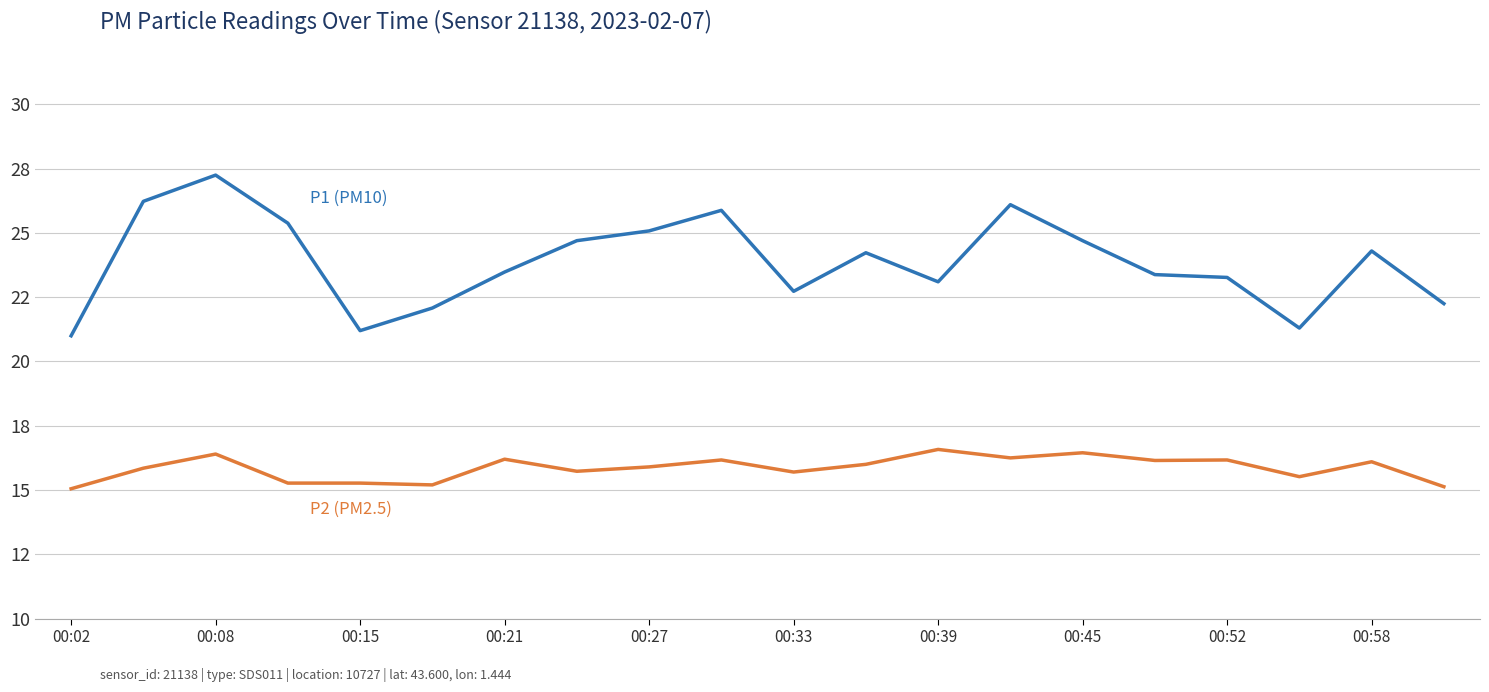

Does the chart have visible grid lines?

Yes